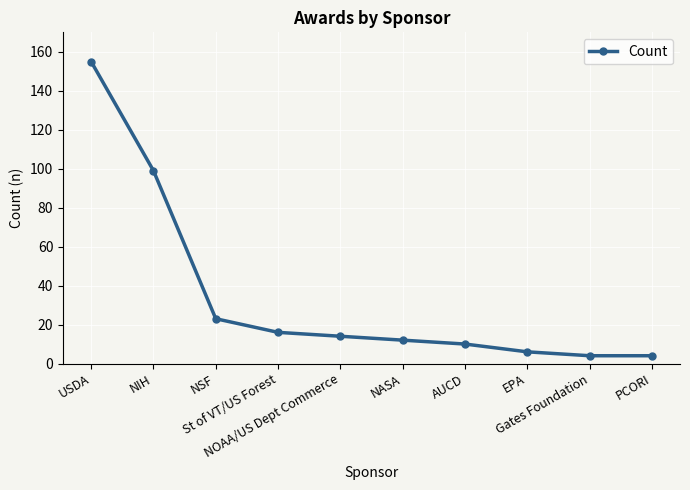

Reading left to right, what are all the values shown in this chart?

USDA=155	NIH=99	NSF=23	St of VT/US Forest=16	NOAA/US Dept Commerce=14	NASA=12	AUCD=10	EPA=6	Gates Foundation=4	PCORI=4